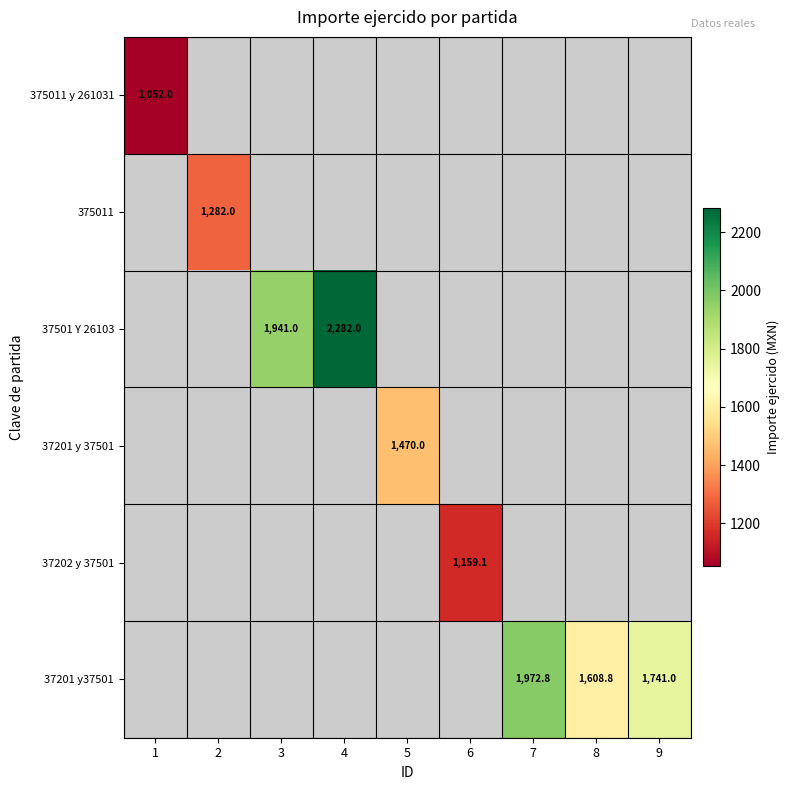

The 37201 y 37501 series shows 2266.2 at 5. True or false?

False